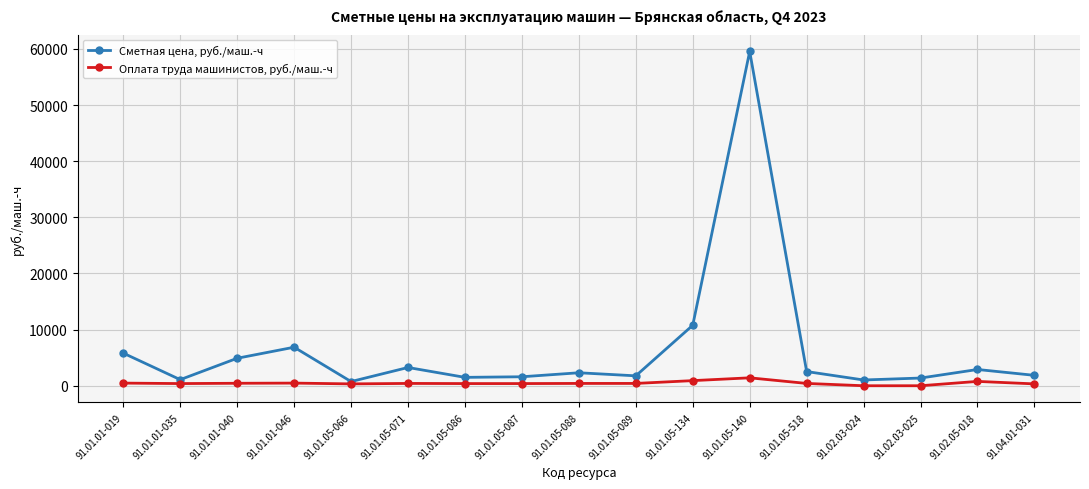

Which series changed the most between 91.01.01-046 and 91.01.05-086?

Сметная цена, руб./маш.-ч